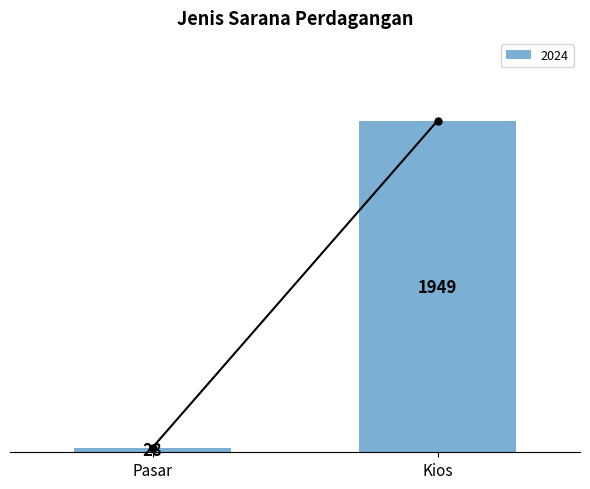

Rank the categories by value from lowest to highest.

Pasar, Kios